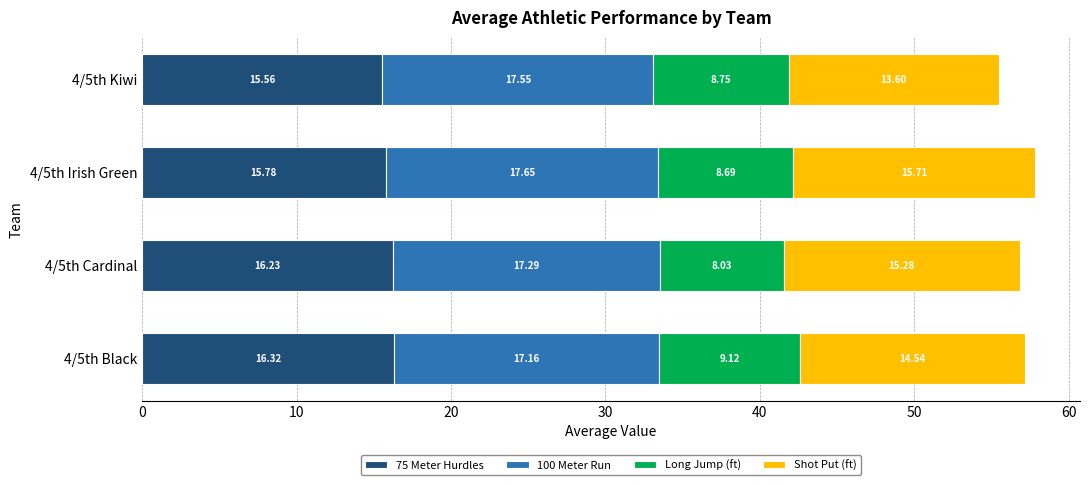

At which category is the sum across all series the highest?

4/5th Irish Green